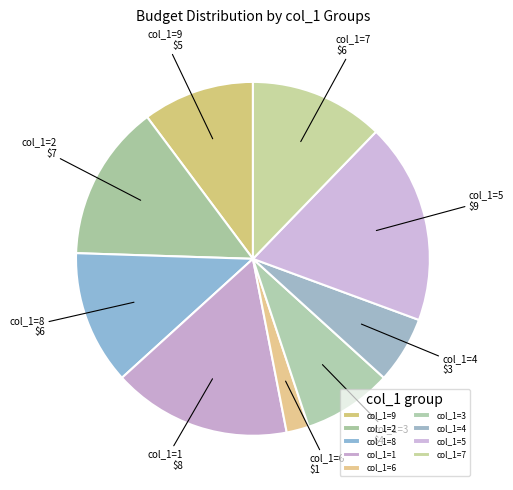

Does any single category account for the majority?

No